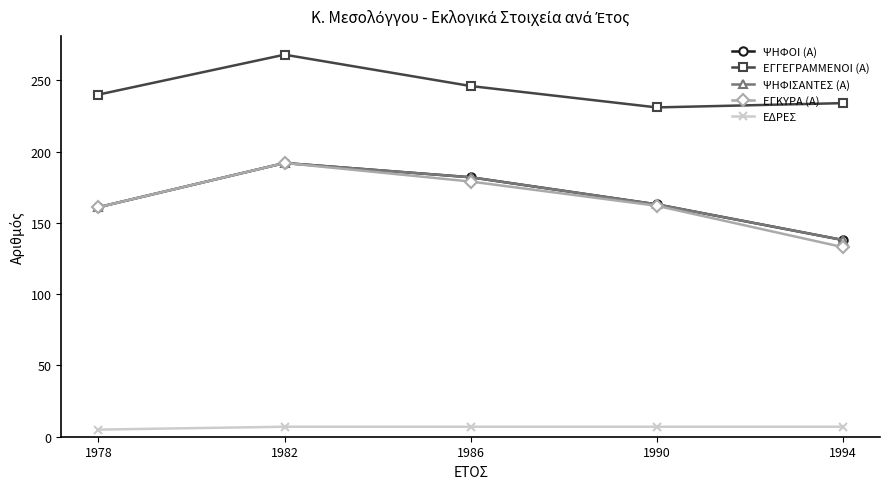

Which series changed the most between 1978 and 1982?

ΨΗΦΟΙ (Α)